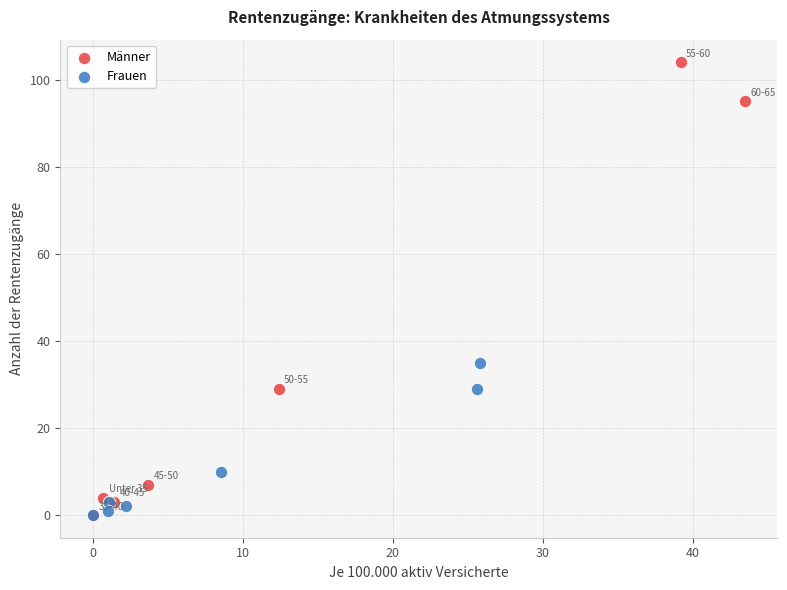

Which series reaches the maximum Y coordinate?

Männer